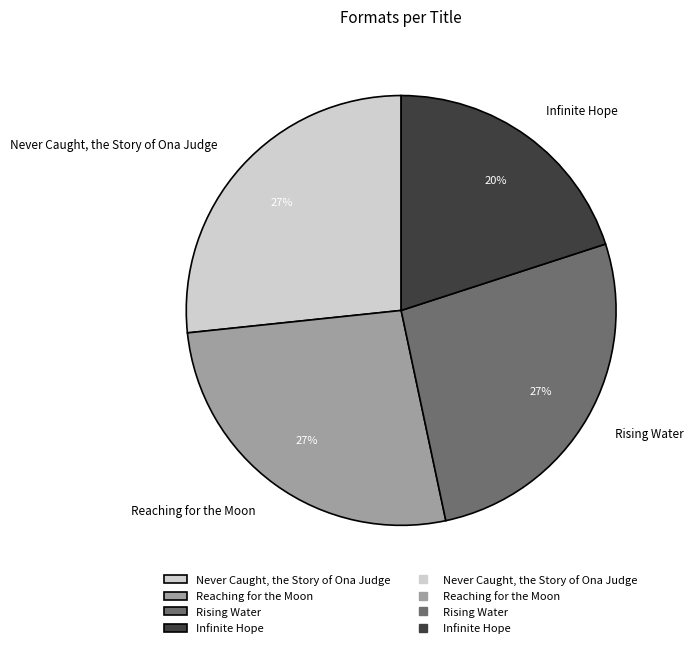

To the nearest percent, what is the difference between the Never Caught, the Story of Ona Judge and Infinite Hope slice percentages?

7%